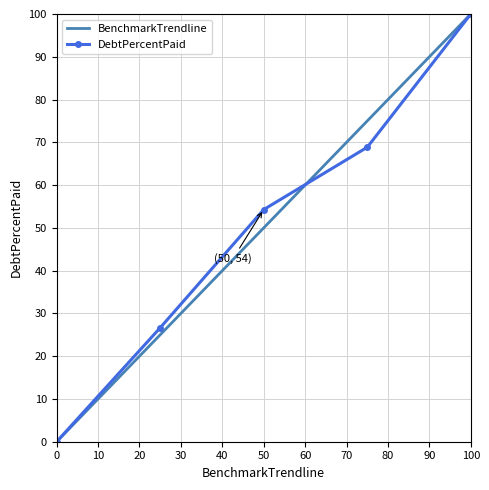

True or false: BenchmarkTrendline has more than 0 points higher than both neighbors.

False